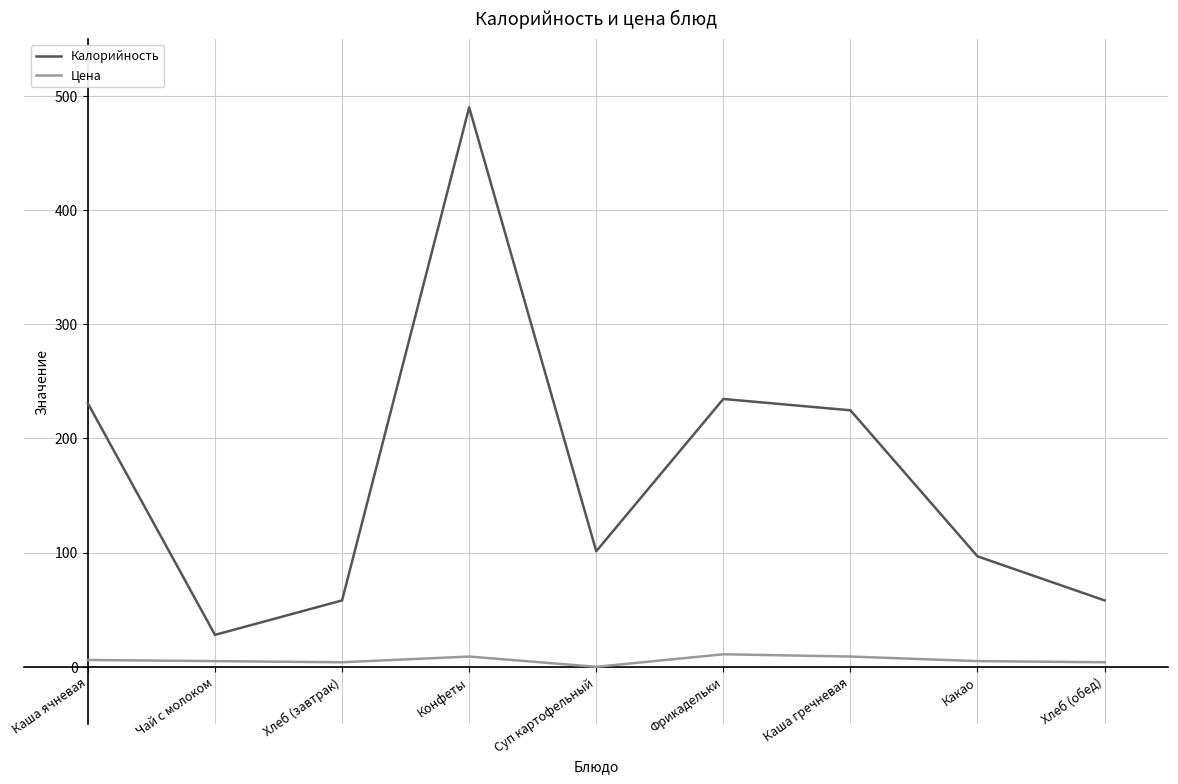

What is the spread (max minus min) of values at Фрикадельки?

223.6